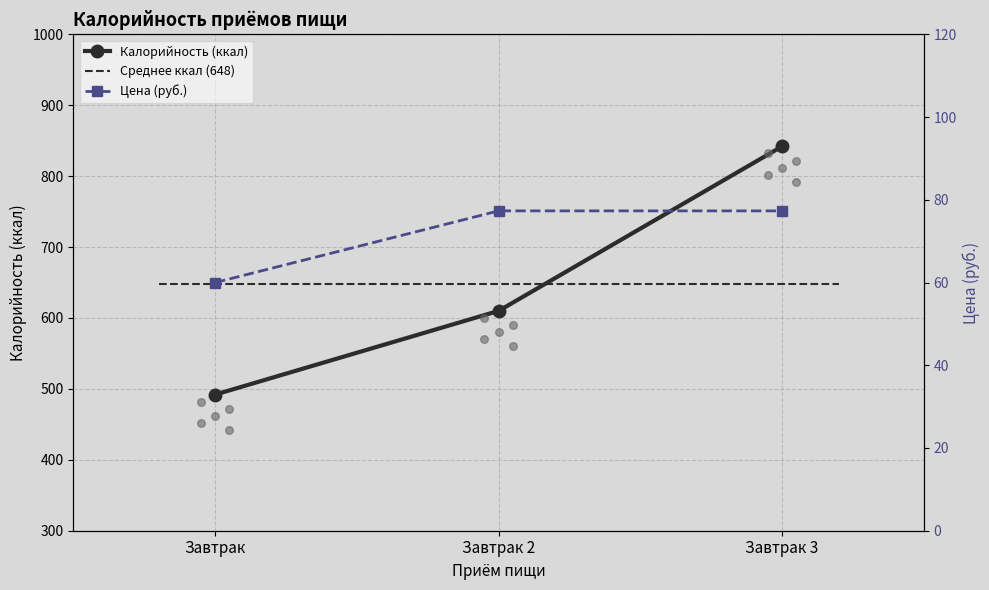

At which category is the sum across all series the highest?

Завтрак 3